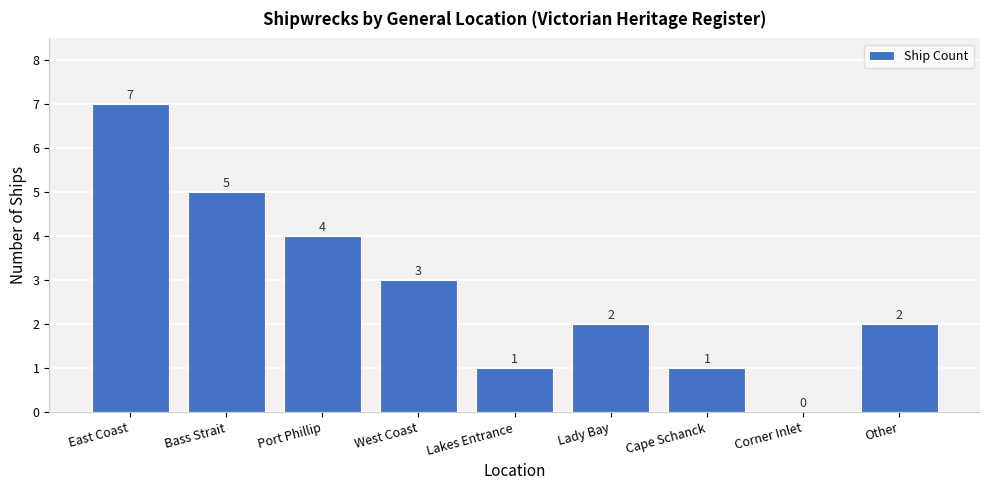

Is it true that the value at Cape Schanck is 2?

False